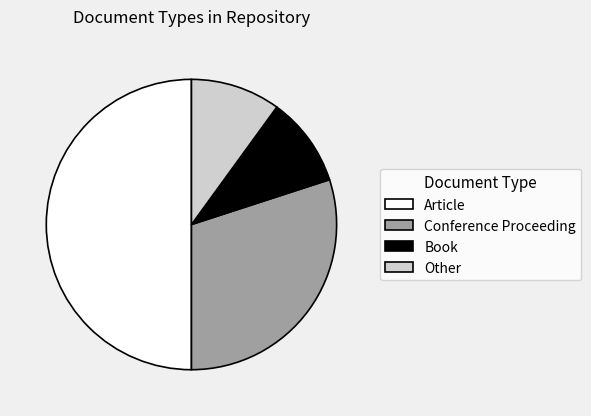

The Book slice represents 10% of the pie. True or false?

True